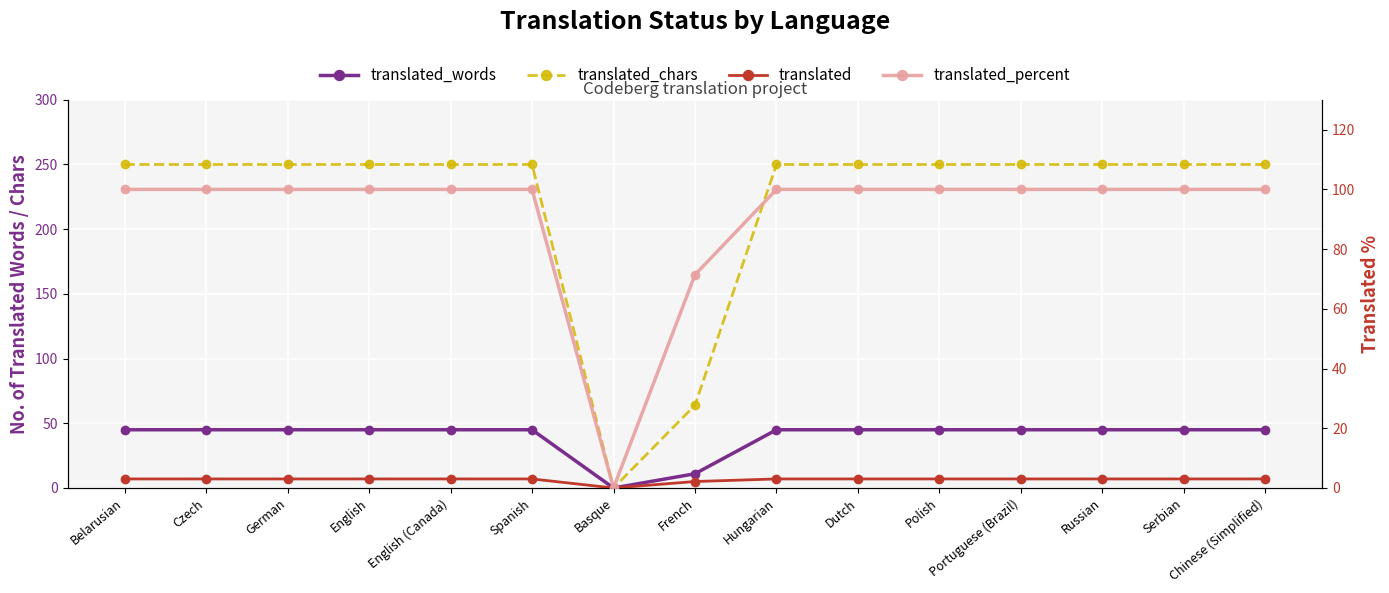

Reading right to left, what are all the values shown in this chart?

translated_words: Chinese (Simplified)=45.0	Serbian=45.0	Russian=45.0	Portuguese (Brazil)=45.0	Polish=45.0	Dutch=45.0	Hungarian=45.0	French=11.0	Basque=0.0	Spanish=45.0	English (Canada)=45.0	English=45.0	German=45.0	Czech=45.0	Belarusian=45.0
translated_chars: Chinese (Simplified)=250.0	Serbian=250.0	Russian=250.0	Portuguese (Brazil)=250.0	Polish=250.0	Dutch=250.0	Hungarian=250.0	French=64.0	Basque=0.0	Spanish=250.0	English (Canada)=250.0	English=250.0	German=250.0	Czech=250.0	Belarusian=250.0
translated: Chinese (Simplified)=7.0	Serbian=7.0	Russian=7.0	Portuguese (Brazil)=7.0	Polish=7.0	Dutch=7.0	Hungarian=7.0	French=5.0	Basque=0.0	Spanish=7.0	English (Canada)=7.0	English=7.0	German=7.0	Czech=7.0	Belarusian=7.0
translated_percent: Chinese (Simplified)=100.0	Serbian=100.0	Russian=100.0	Portuguese (Brazil)=100.0	Polish=100.0	Dutch=100.0	Hungarian=100.0	French=71.4	Basque=0.0	Spanish=100.0	English (Canada)=100.0	English=100.0	German=100.0	Czech=100.0	Belarusian=100.0